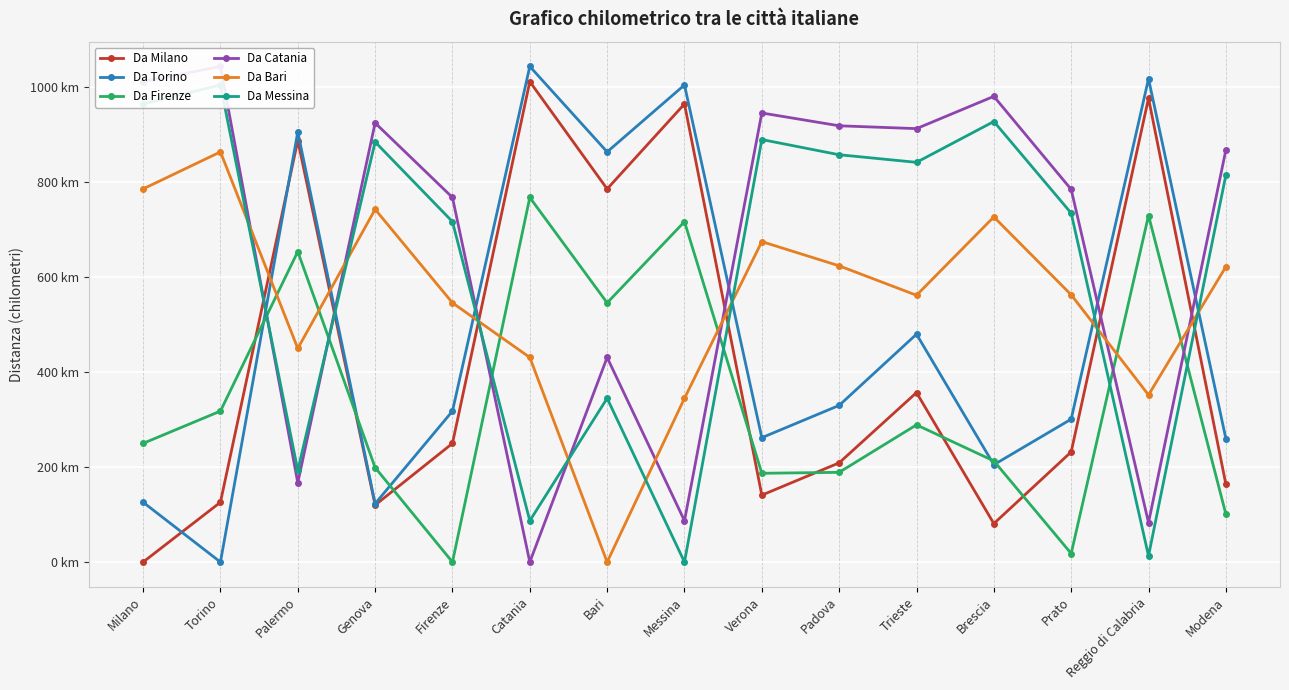

How many interior local peaks does the Da Bari series have?

4